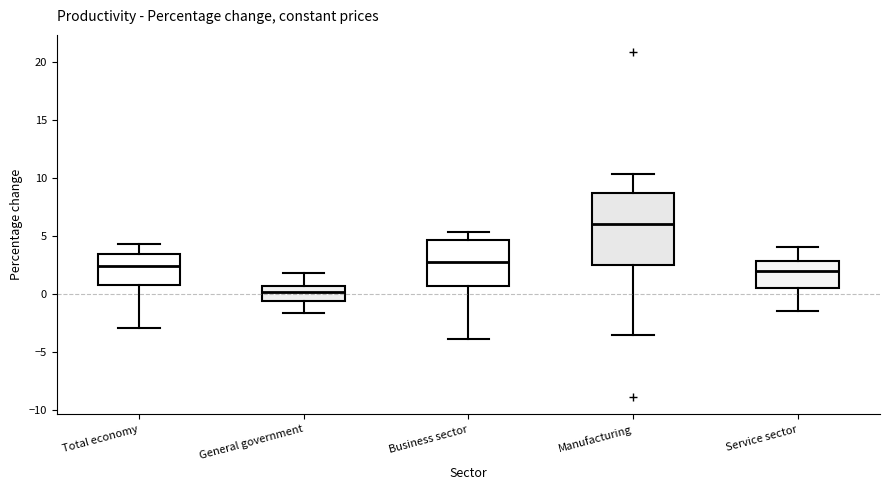

Where does the upper whisker of the box for Manufacturing end on the y-axis? The values are not printed on the chart, so give them approximately, as read against the axis.

10.5